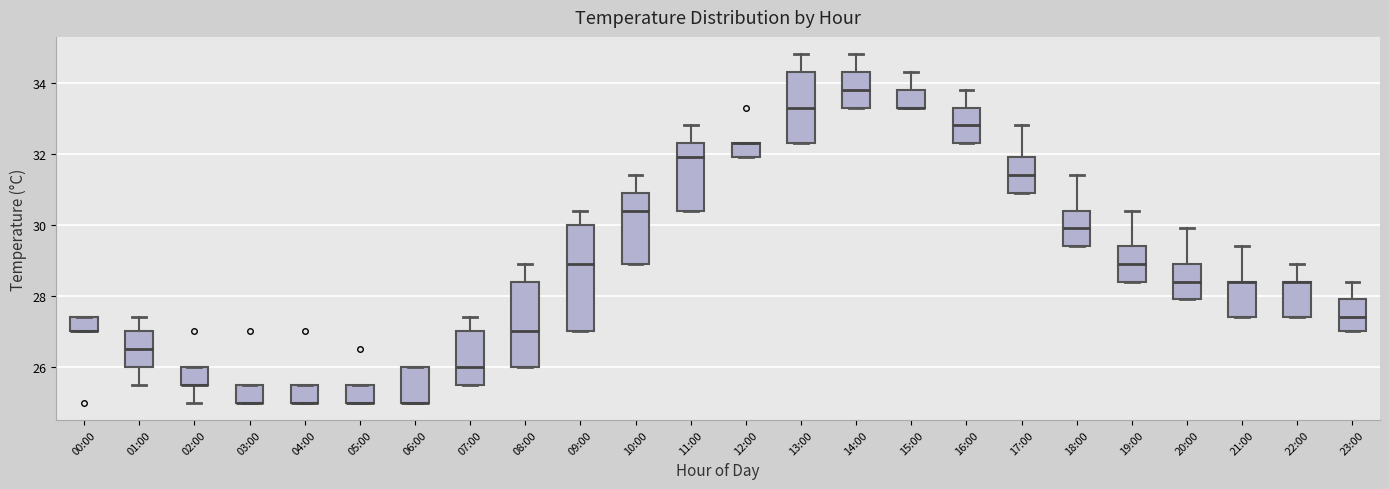

Reading left to right, read every box against the y-axis: the position of its median line, the range the box covers, and the ends of its whiskers. The values are not printed on the chart, so give them approximately, as read against the axis.

00:00: median 27.0 (drawn on the box's lower edge), box 27.0 to 27.4, whiskers 27.0 to 27.4
01:00: median 26.6, box 26.0 to 27.0, whiskers 25.6 to 27.4
02:00: median 25.6 (drawn on the box's lower edge), box 25.6 to 26.0, whiskers 25.0 to 26.0
03:00: median 25.0 (drawn on the box's lower edge), box 25.0 to 25.6, whiskers 25.0 to 25.6
04:00: median 25.0 (drawn on the box's lower edge), box 25.0 to 25.6, whiskers 25.0 to 25.6
05:00: median 25.0 (drawn on the box's lower edge), box 25.0 to 25.6, whiskers 25.0 to 25.6
06:00: median 25.0 (drawn on the box's lower edge), box 25.0 to 26.0, whiskers 25.0 to 26.0
07:00: median 26.0, box 25.6 to 27.0, whiskers 25.6 to 27.4
08:00: median 27.0, box 26.0 to 28.4, whiskers 26.0 to 29.0
09:00: median 29.0, box 27.0 to 30.0, whiskers 27.0 to 30.4
10:00: median 30.4, box 29.0 to 31.0, whiskers 29.0 to 31.4
11:00: median 32.0, box 30.4 to 32.4, whiskers 30.4 to 32.8
12:00: median 32.4 (drawn on the box's upper edge), box 32.0 to 32.4, whiskers 32.0 to 32.4
13:00: median 33.4, box 32.4 to 34.4, whiskers 32.4 to 34.8
14:00: median 33.8, box 33.4 to 34.4, whiskers 33.4 to 34.8
15:00: median 33.4 (drawn on the box's lower edge), box 33.4 to 33.8, whiskers 33.4 to 34.4
16:00: median 32.8, box 32.4 to 33.4, whiskers 32.4 to 33.8
17:00: median 31.4, box 31.0 to 32.0, whiskers 31.0 to 32.8
18:00: median 30.0, box 29.4 to 30.4, whiskers 29.4 to 31.4
19:00: median 29.0, box 28.4 to 29.4, whiskers 28.4 to 30.4
20:00: median 28.4, box 28.0 to 29.0, whiskers 28.0 to 30.0
21:00: median 28.4 (drawn on the box's upper edge), box 27.4 to 28.4, whiskers 27.4 to 29.4
22:00: median 28.4 (drawn on the box's upper edge), box 27.4 to 28.4, whiskers 27.4 to 29.0
23:00: median 27.4, box 27.0 to 28.0, whiskers 27.0 to 28.4